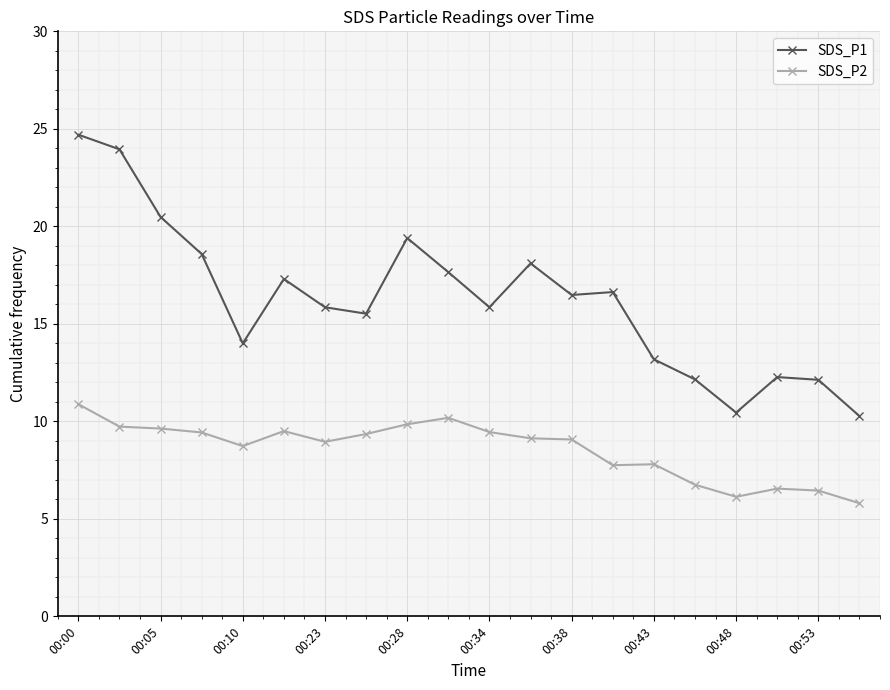

What is the lowest value of the SDS_P1 series?

10.3